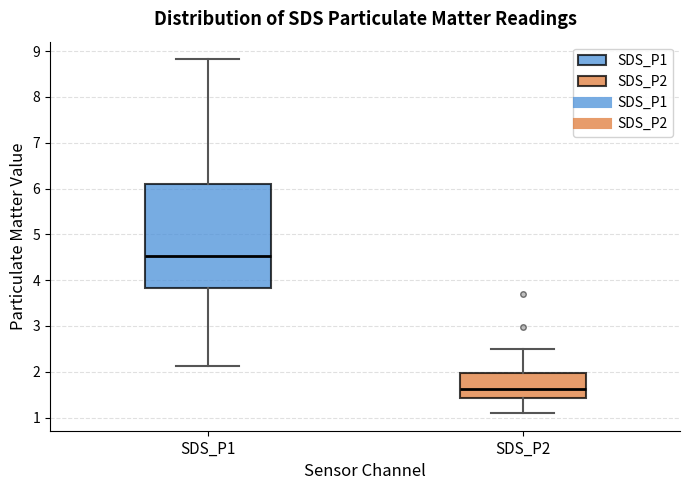

Reading left to right, read every box against the y-axis: the position of its median line, the range the box covers, and the ends of its whiskers. The values are not printed on the chart, so give them approximately, as read against the axis.

SDS_P1: median 4.5, box 3.8 to 6.1, whiskers 2.1 to 8.8
SDS_P2: median 1.6, box 1.4 to 2.0, whiskers 1.1 to 2.5